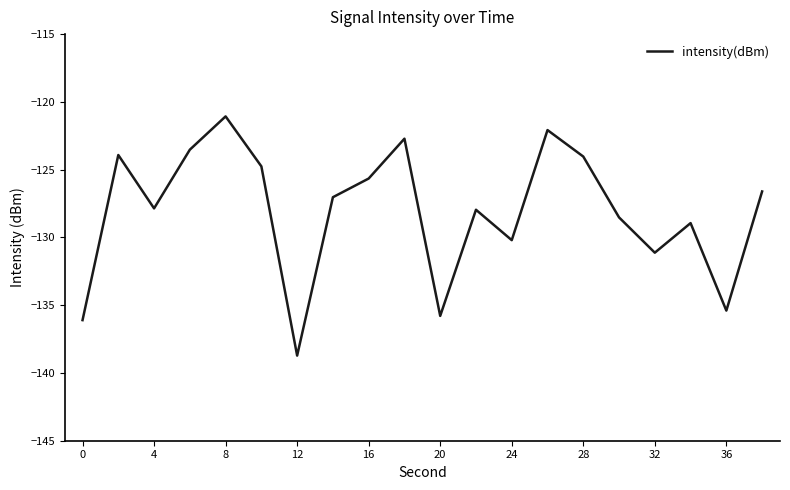

What is the minimum value shown in the chart?

-138.7